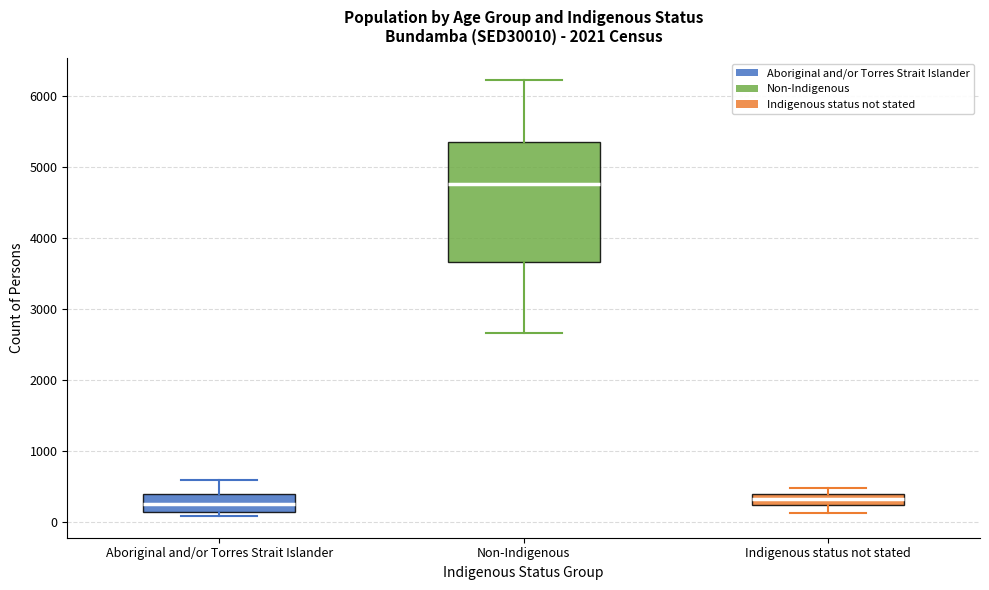

Which box is the tallest, from its lower edge to its upper edge?

Non-Indigenous